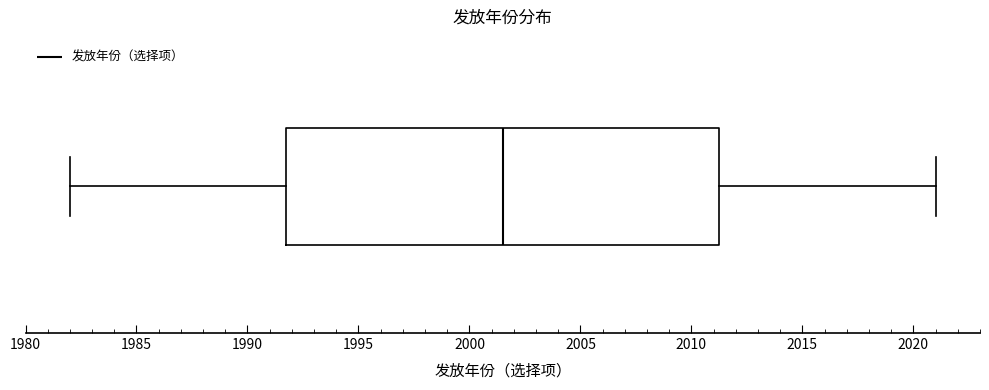

Transcribe this box plot: give where the median line is, the range the box spans, and where the two whiskers end, as read against the x-axis. The values are not printed on the chart, so give them approximately, as read against the axis.

median 2001.5, box 1992.0 to 2011.5, whiskers 1982.0 to 2021.0